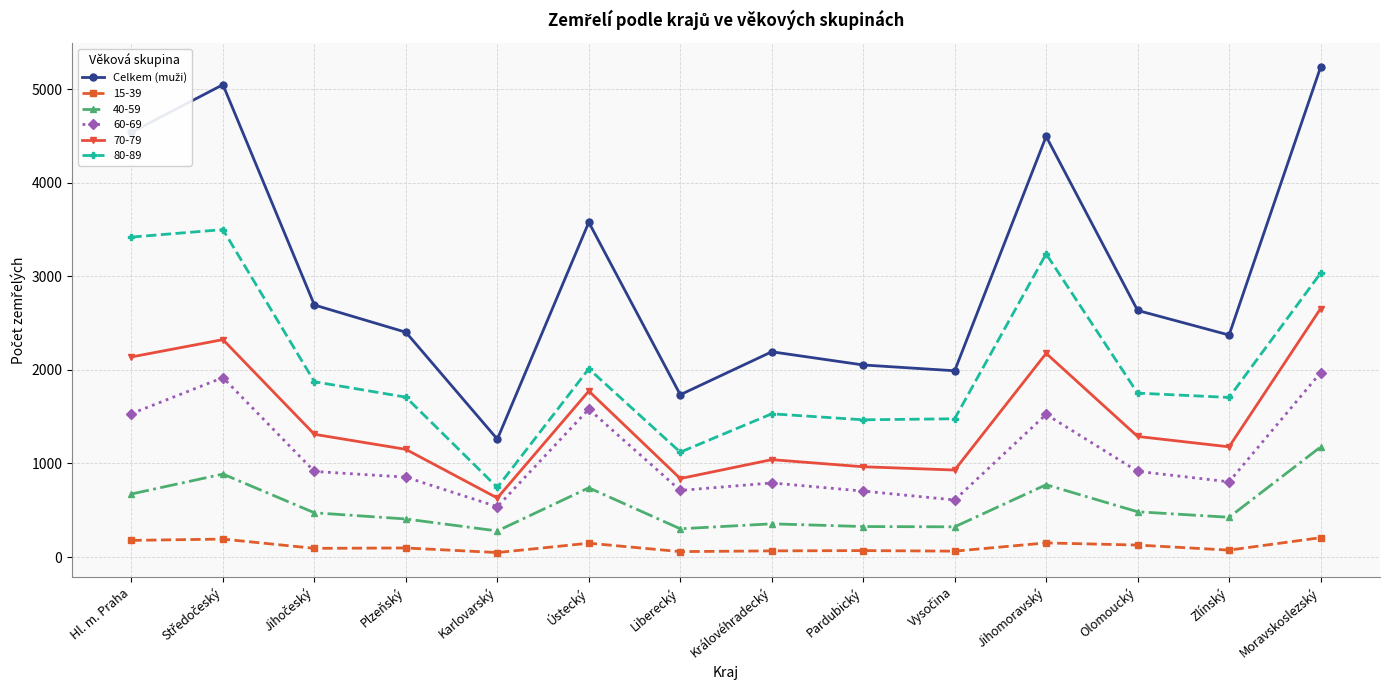

Is the value of 40-59 at Královéhradecký greater than the value of 60-69 at Plzeňský?

No